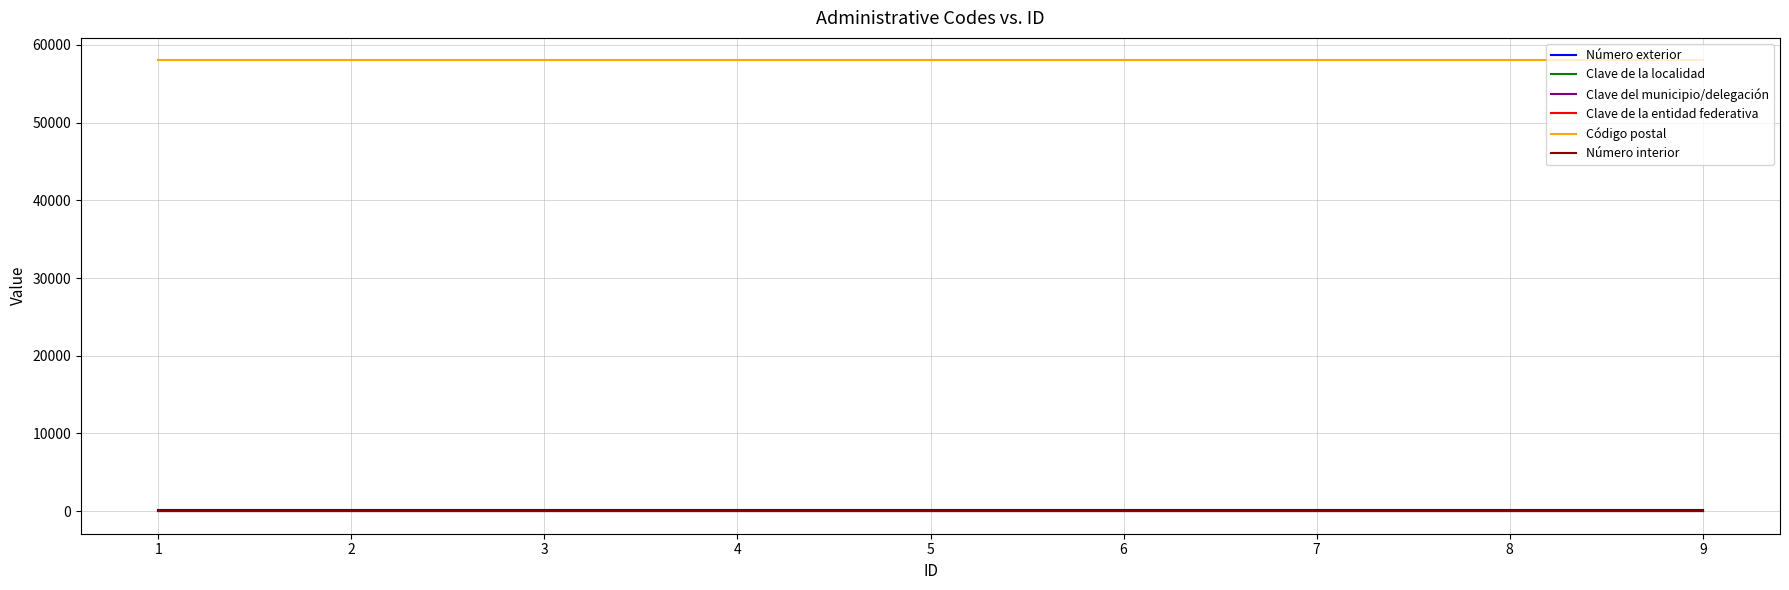

How many lines are shown in the chart?

6